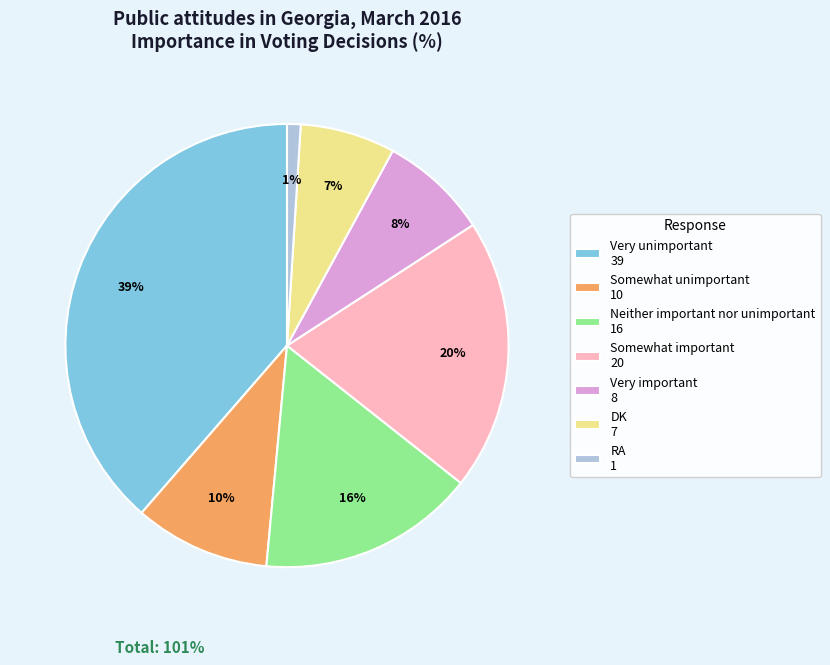

Rank the categories by value from highest to lowest.

Very unimportant, Somewhat important, Neither important nor unimportant, Somewhat unimportant, Very important, DK, RA